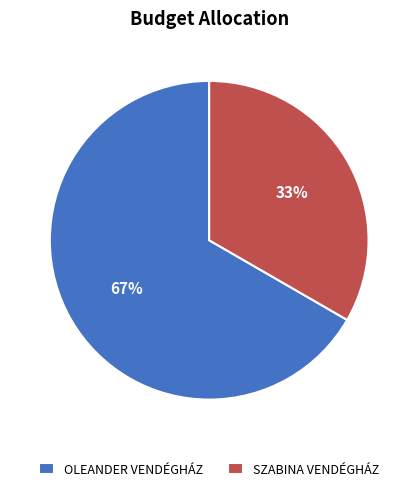

How many segments does this pie chart have?

2